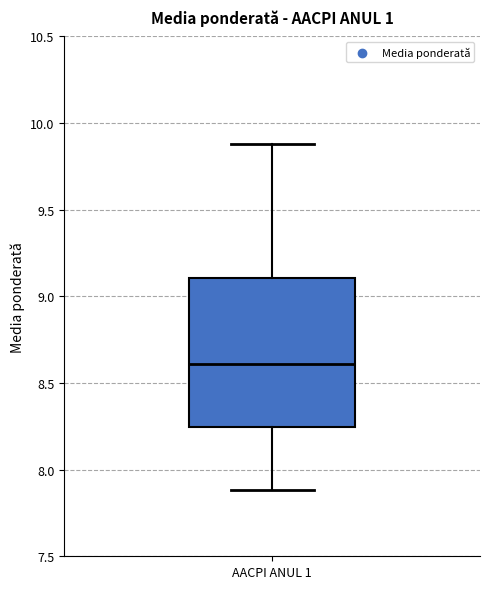

Read this box plot against the y-axis: the position of the median line, the range covered by the box, and the ends of both whiskers. The values are not printed on the chart, so give them approximately, as read against the axis.

median 8.60, box 8.25 to 9.10, whiskers 7.90 to 9.90